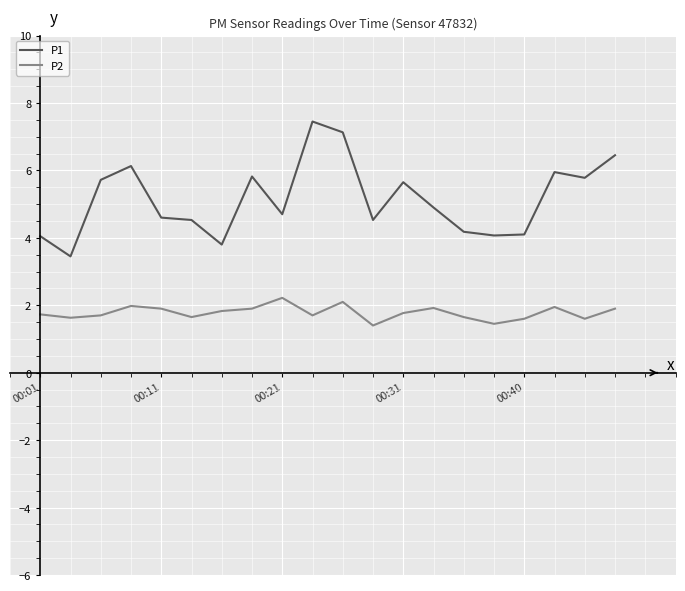

What is the difference between the maximum and minimum values in the P1 series?

4.0